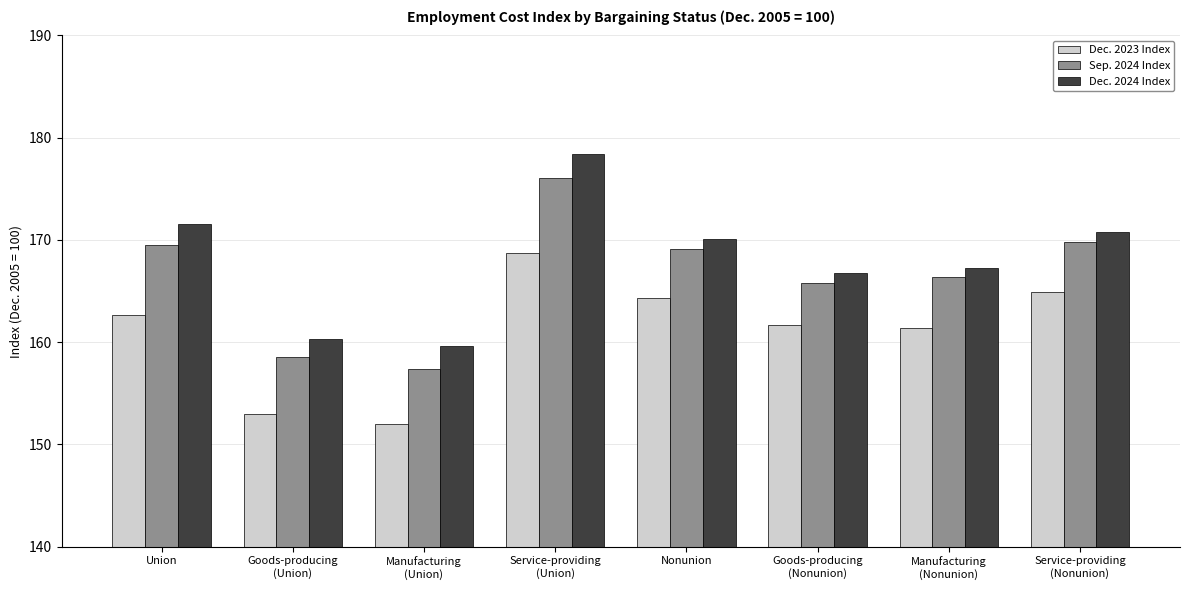

What is the sum of all Dec. 2023 Index values?

1288.7